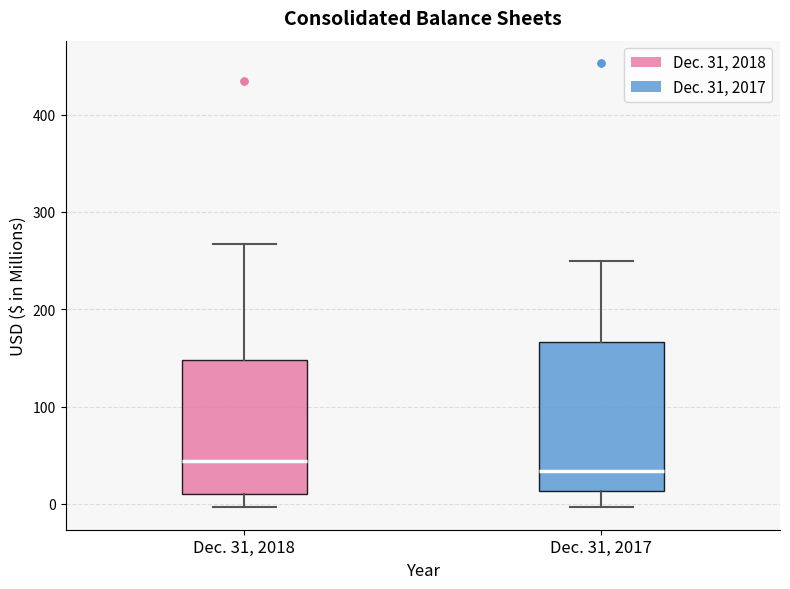

Reading left to right, read every box against the y-axis: the position of its median line, the range the box covers, and the ends of its whiskers. The values are not printed on the chart, so give them approximately, as read against the axis.

Dec. 31, 2018: median 40, box 10 to 150, whiskers 0 to 270
Dec. 31, 2017: median 30, box 10 to 170, whiskers 0 to 250